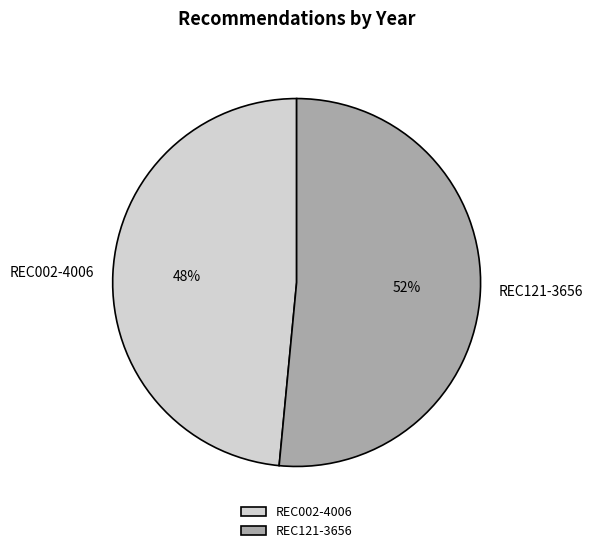

Which category has the smallest portion of the pie?

REC002-4006